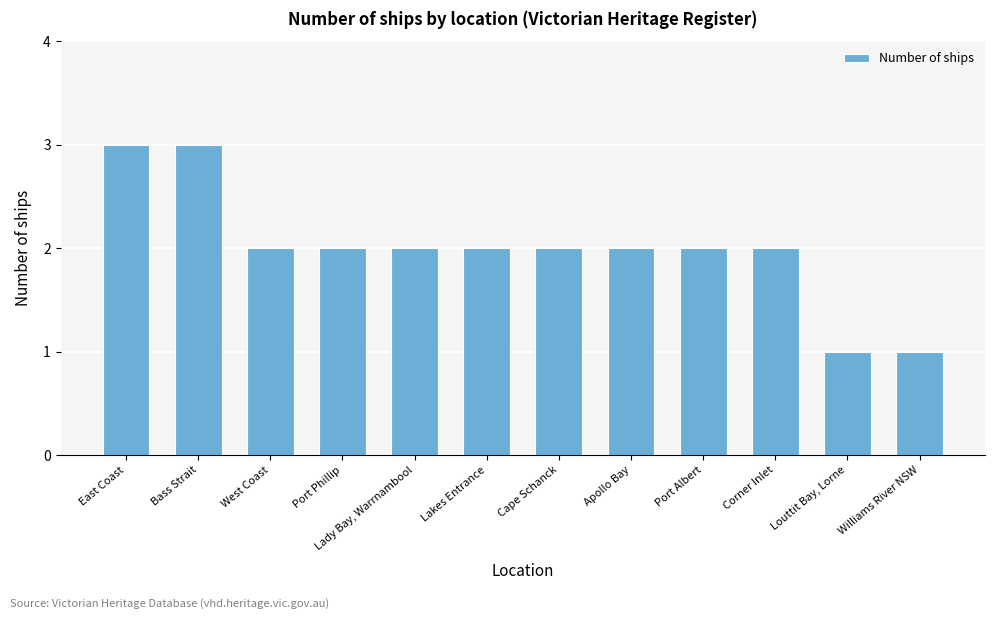

Reading right to left, extract all data points from this chart.

1	1	2	2	2	2	2	2	2	2	3	3